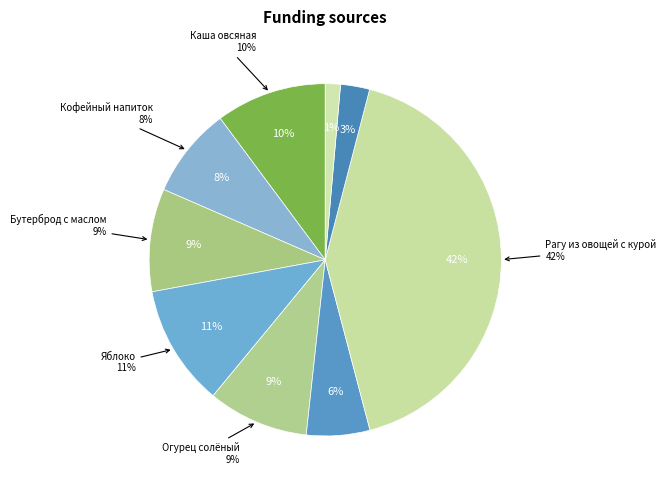

Does Каша овсяная account for over 50% of the chart?

No